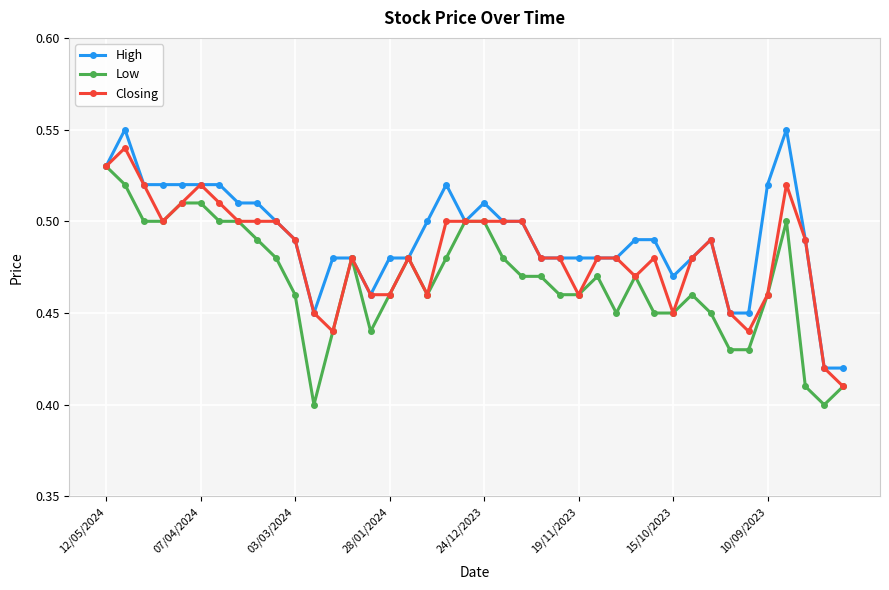

True or false: Closing has more than 2 interior local peaks.

True